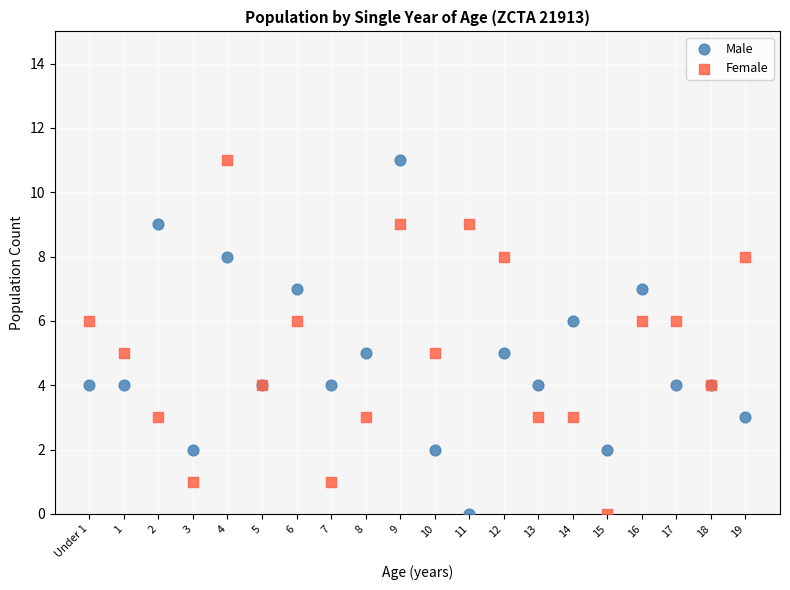

What are all the series names shown in the legend?

Male, Female